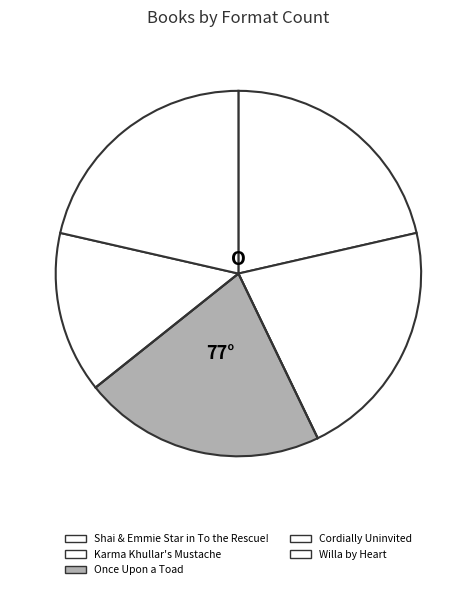

The Willa by Heart slice represents 10% of the pie. True or false?

False